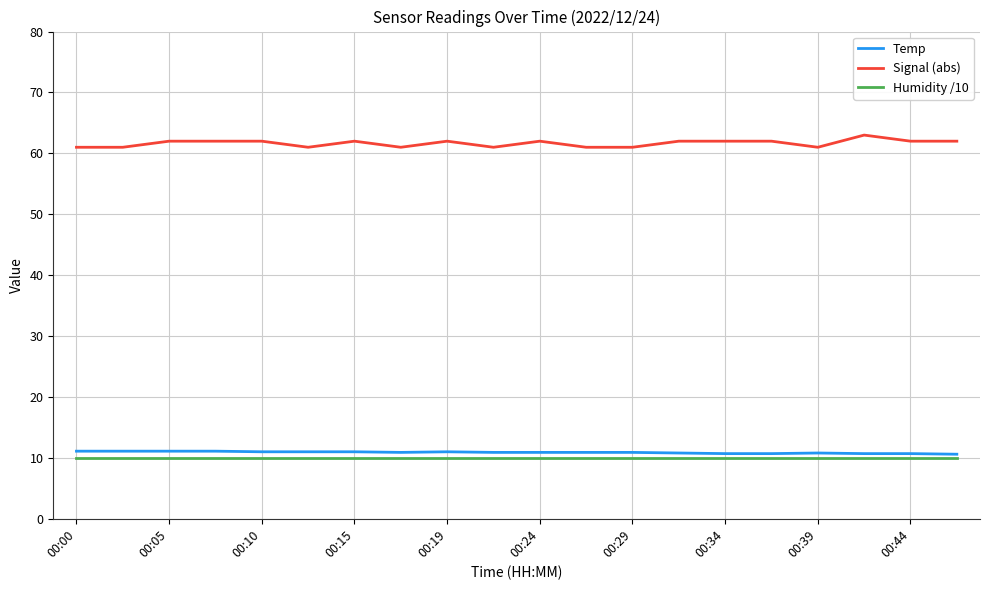

Which series has the largest total across all categories?

Signal (abs)